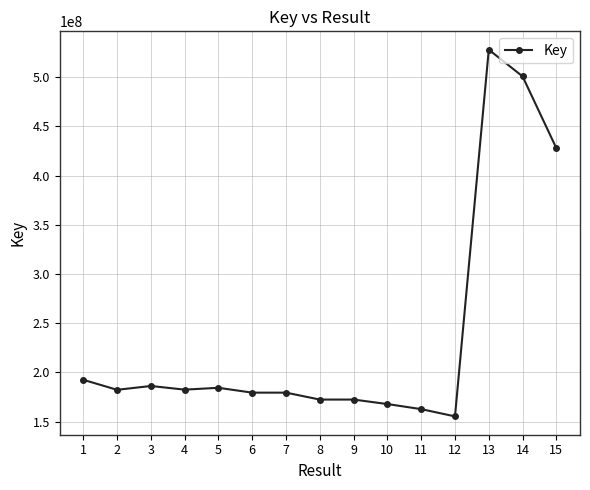

What is the difference between the maximum and minimum values?

372711527